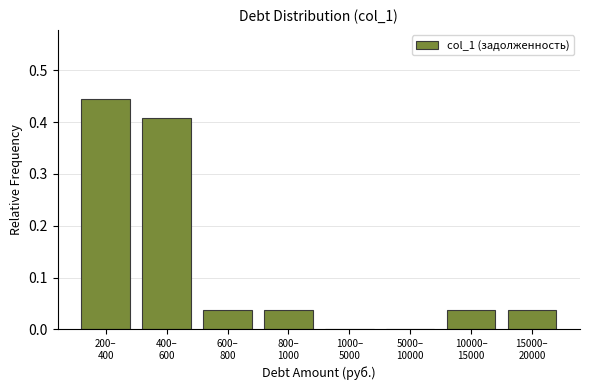

What is the sum of all values?

1.0